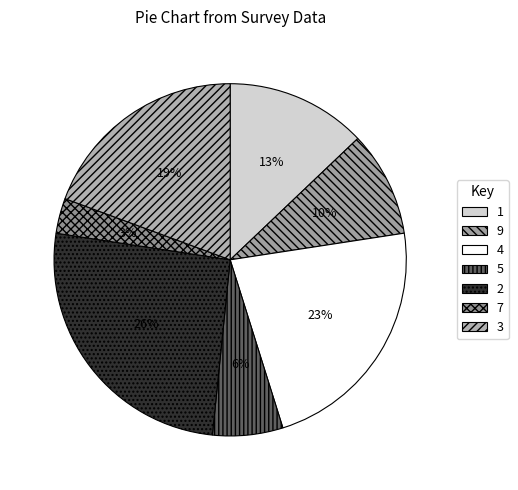

What percentage is the 9 slice, to the nearest percent?

10%